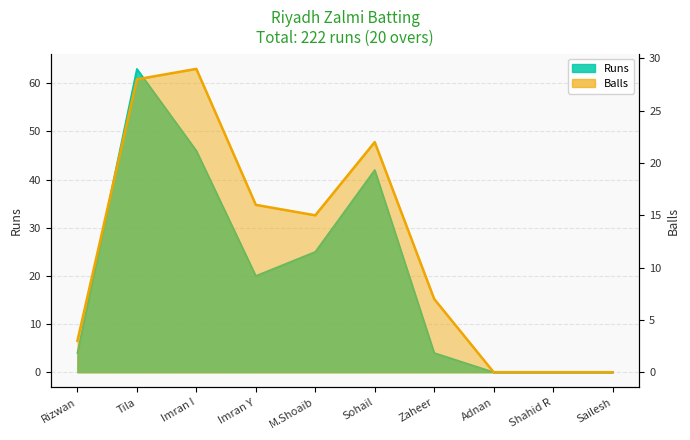

How many positive values are there?

7